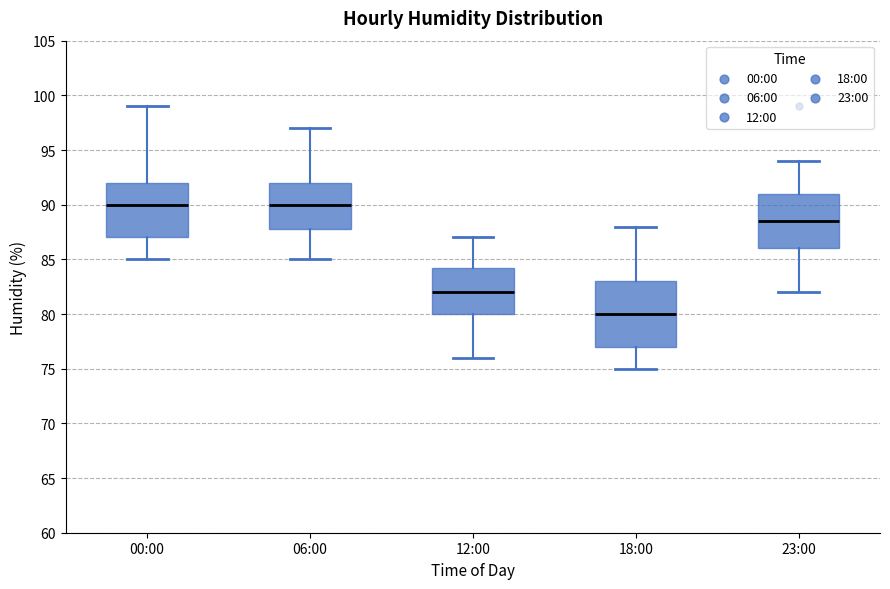

Reading left to right, transcribe this box plot: for each box, give where its median line is, the range the box spans, and where its two whiskers end, as read against the y-axis. The values are not printed on the chart, so give them approximately, as read against the axis.

00:00: median 90.0, box 87.0 to 92.0, whiskers 85.0 to 99.0
06:00: median 90.0, box 88.0 to 92.0, whiskers 85.0 to 97.0
12:00: median 82.0, box 80.0 to 84.5, whiskers 76.0 to 87.0
18:00: median 80.0, box 77.0 to 83.0, whiskers 75.0 to 88.0
23:00: median 88.5, box 86.0 to 91.0, whiskers 82.0 to 94.0